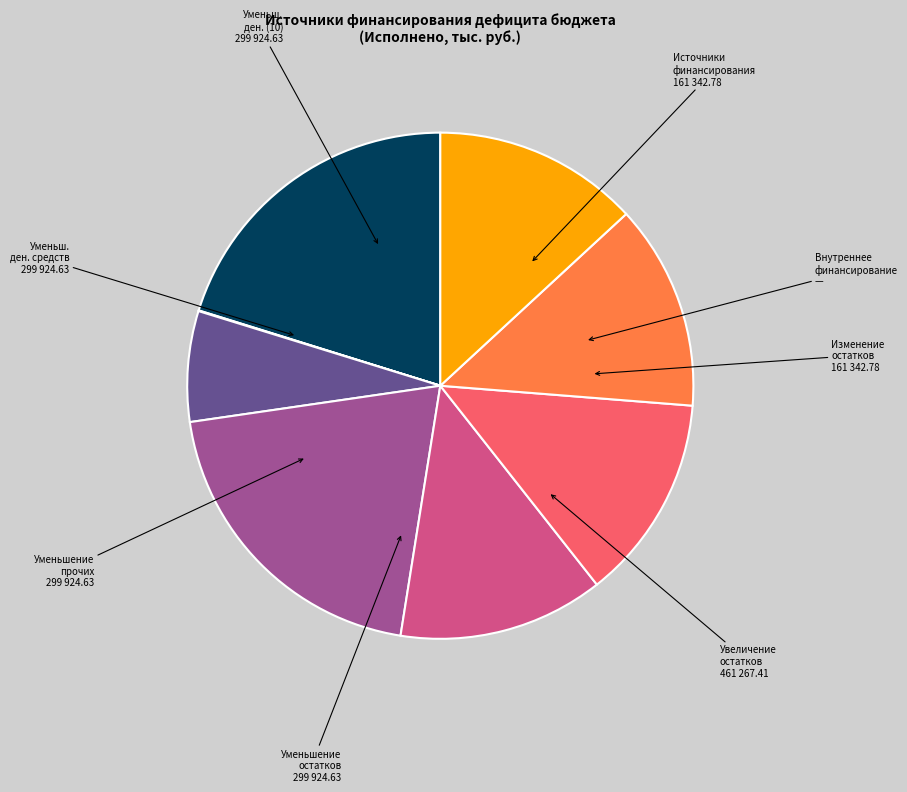

Does any single category account for the majority?

No